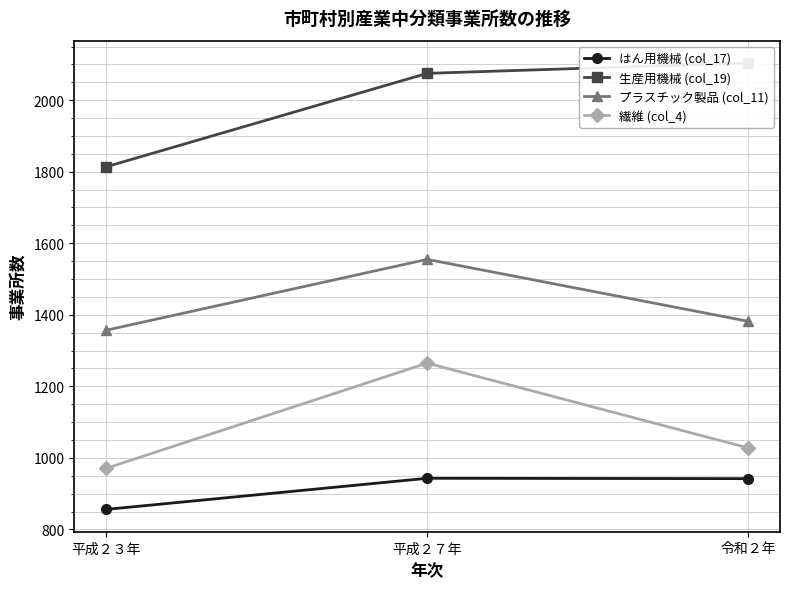

What are all the series names shown in the legend?

はん用機械 (col_17), 生産用機械 (col_19), プラスチック製品 (col_11), 繊維 (col_4)